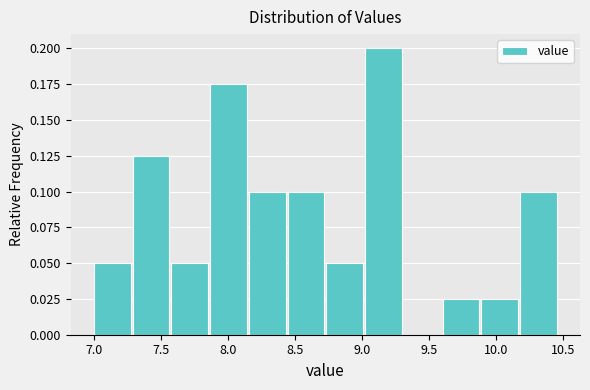

What is the height of the bar covering 10.20 to 10.45 on the x-axis? Neither the bar edges nor the heights are printed on the chart, so give them approximately, as read against the axes.

0.100